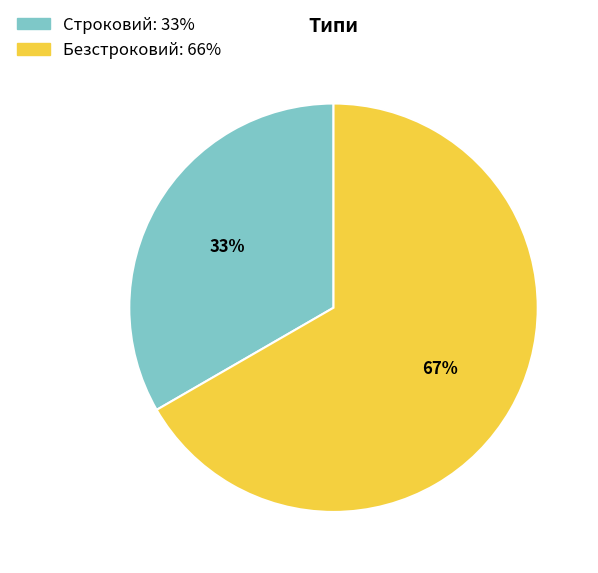

Combined, do Безстроковий and Строковий account for over 50%?

Yes